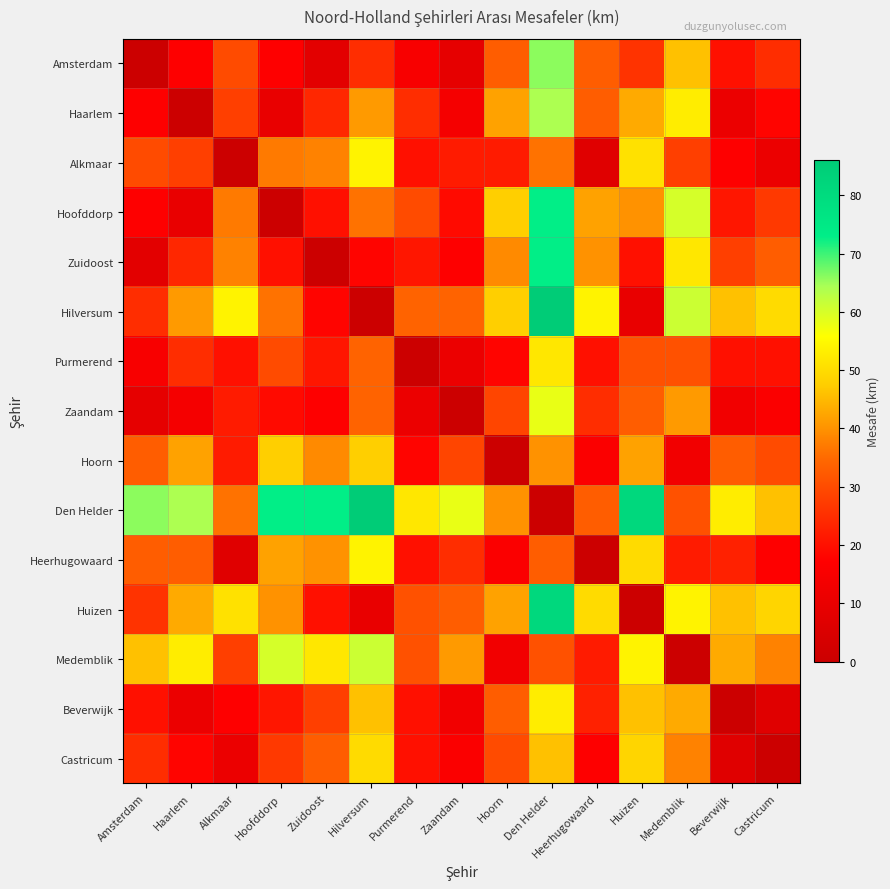

Which series has the largest total across all categories?

Den Helder